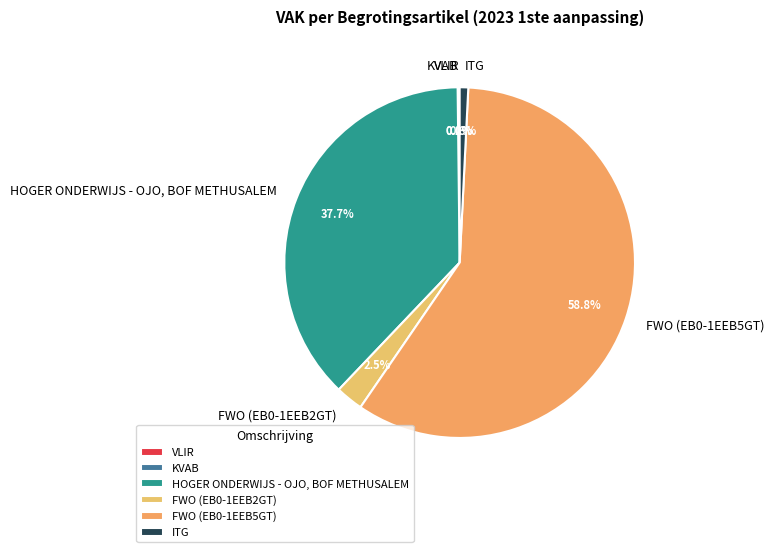

Is it true that HOGER ONDERWIJS - OJO, BOF METHUSALEM is 38% of the pie?

True